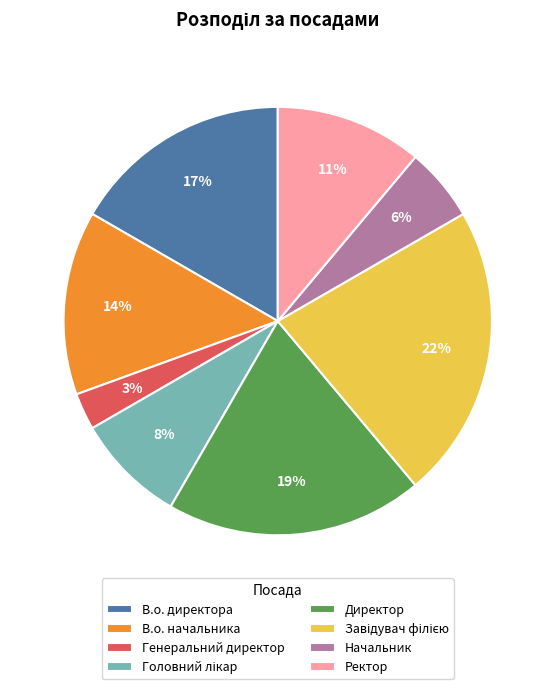

To the nearest percent, what is the average slice percentage?

12%